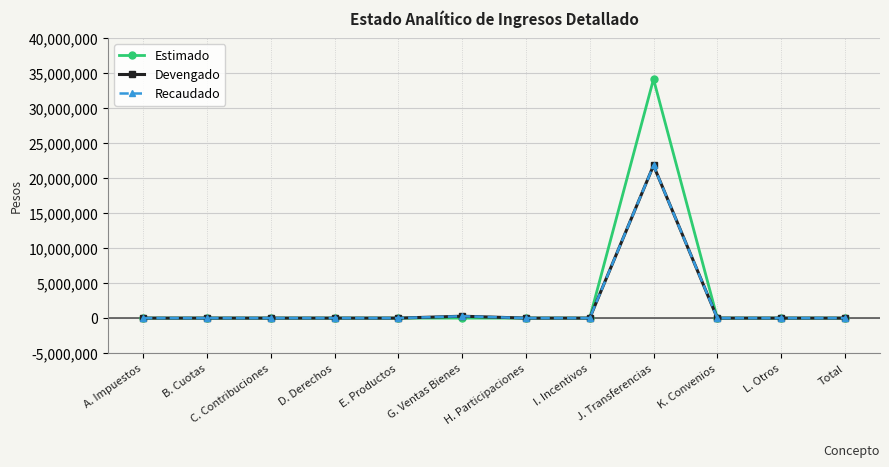

Which series has the widest spread of values?

Estimado